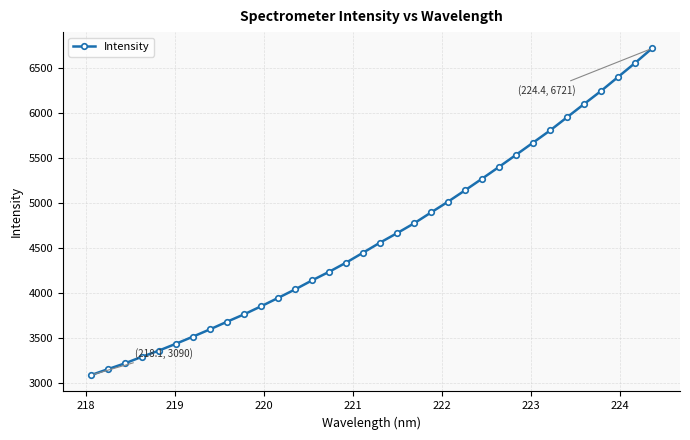

What is the difference between the second highest and minimum values?

3469.4